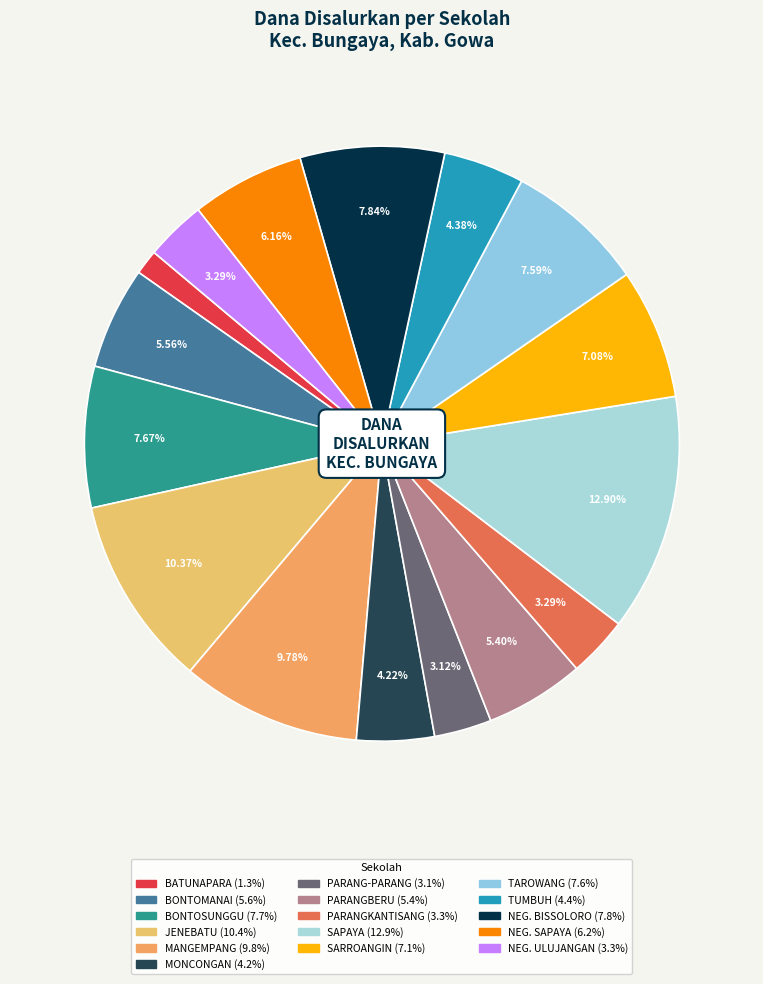

Is there any slice that represents more than half of the pie?

No